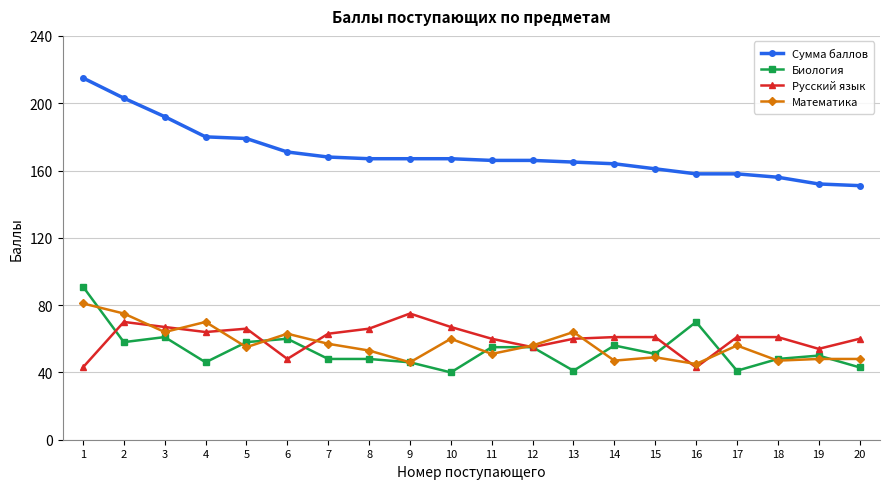

True or false: Сумма баллов and Биология cross at least once.

False